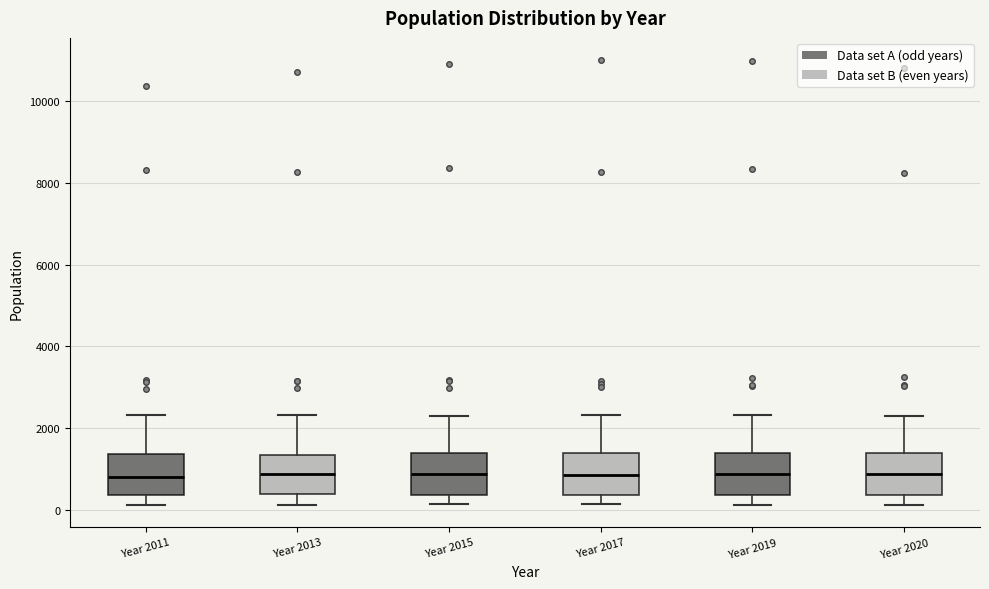

Where does the lower whisker of the box for Year 2013 end on the y-axis? The values are not printed on the chart, so give them approximately, as read against the axis.

200